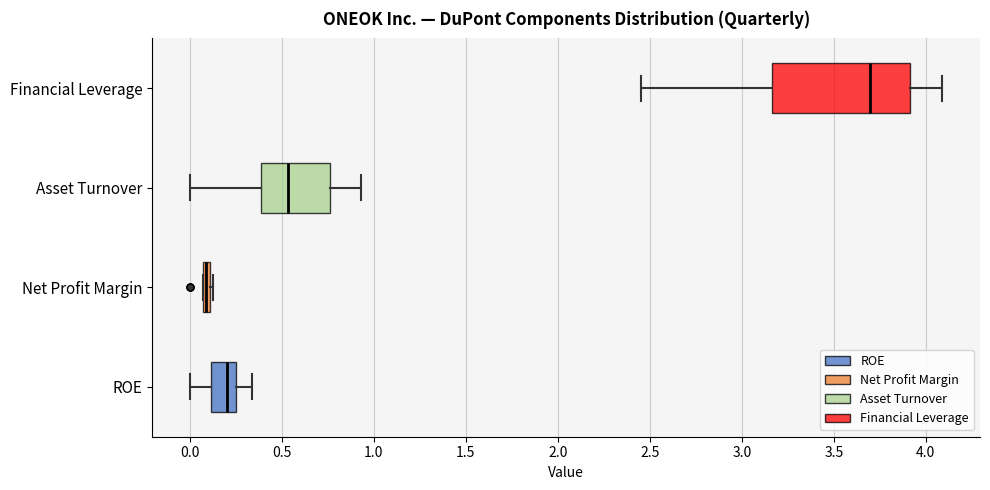

Where is the right edge of the box for Financial Leverage on the x-axis? The values are not printed on the chart, so give them approximately, as read against the axis.

3.90